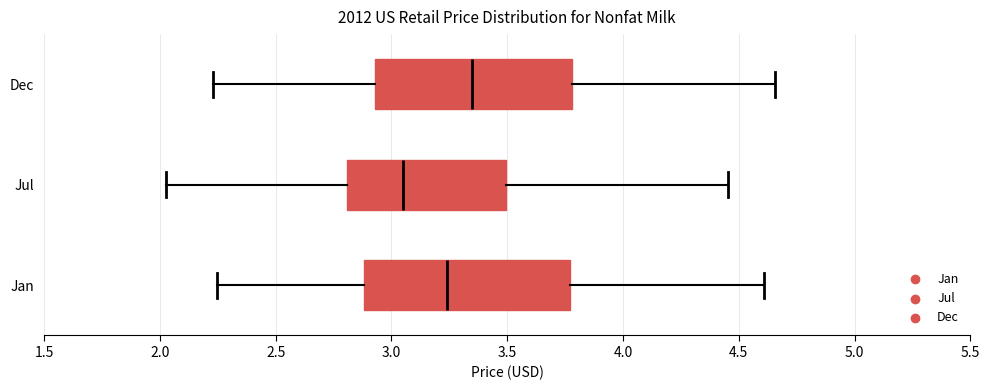

Where does the median line of the box for Jul sit on the x-axis? The values are not printed on the chart, so give them approximately, as read against the axis.

3.05